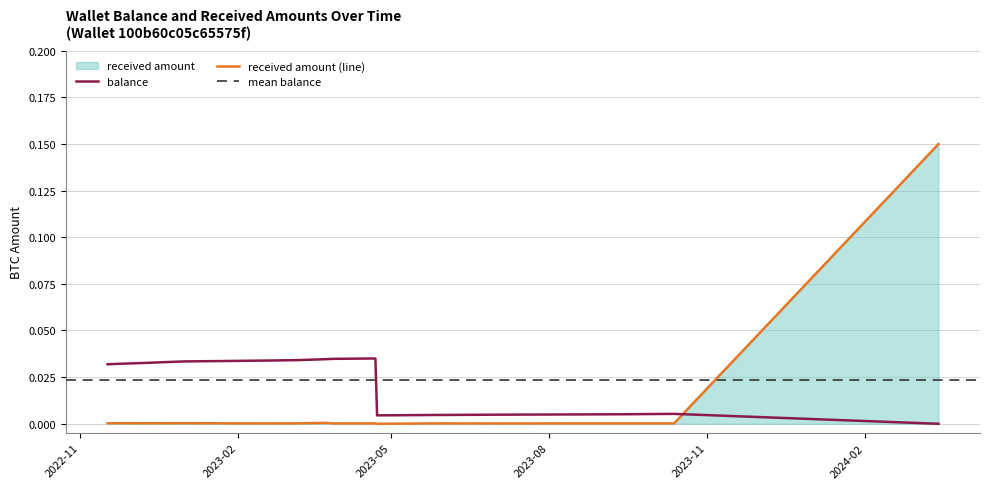

At 8, list the series in order from largest to smallest.

balance, received_amount